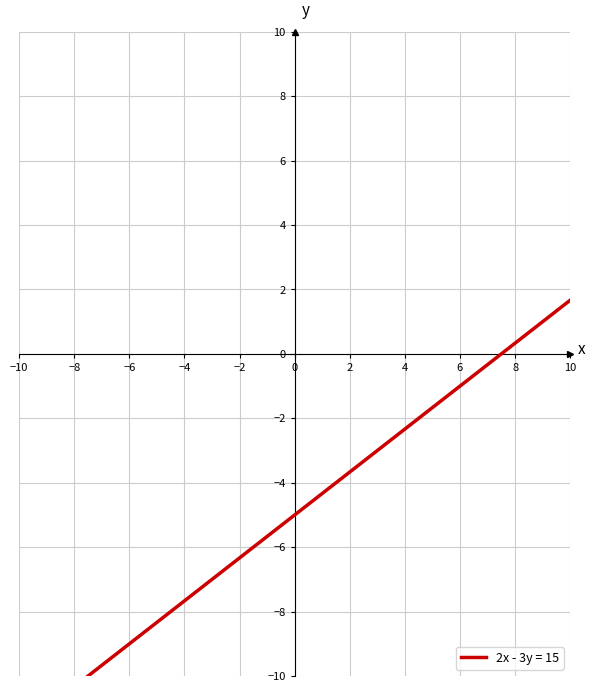

True or false: there are more than 2 points higher than both neighbors.

False